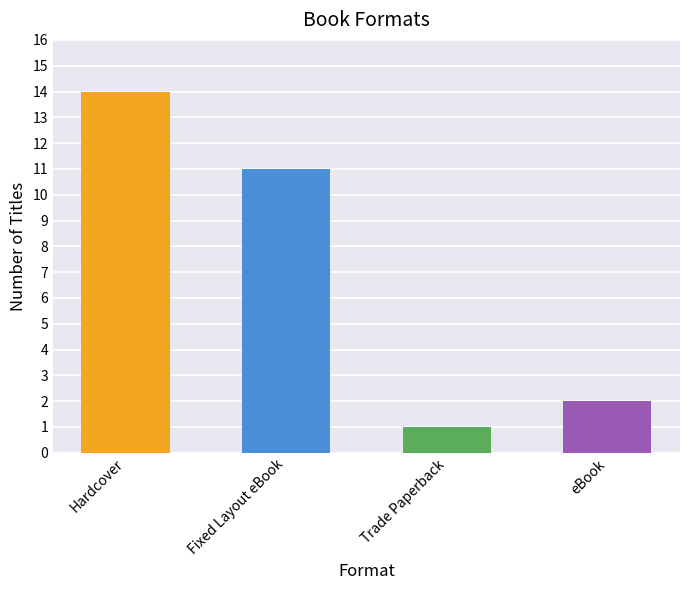

What is the label of the 4th bar from the right?

Hardcover